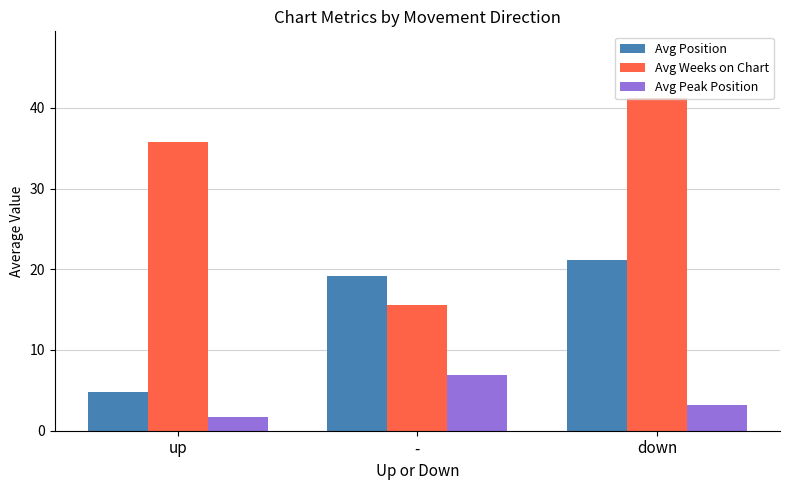

The value of Avg Peak Position at up is 1.8. True or false?

True